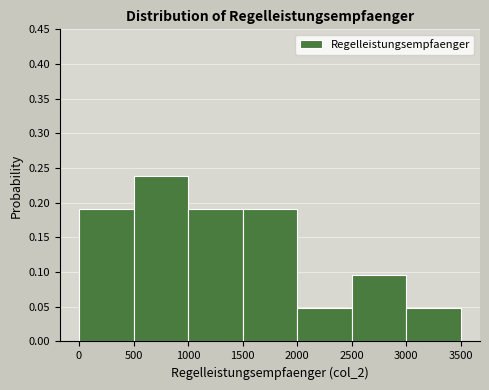

Reading left to right, list every bar in this chart as the range it spans on the x-axis followed by its height. The values are not printed on the chart, so give them approximately, as read against the axis.

0 to 500: 0.190
500 to 1000: 0.240
1000 to 1500: 0.190
1500 to 2000: 0.190
2000 to 2500: 0.050
2500 to 3000: 0.095
3000 to 3500: 0.050